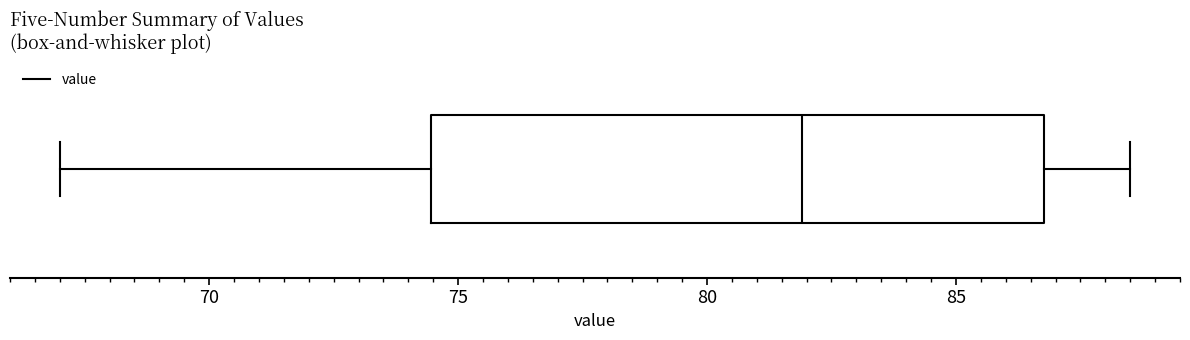

Read this box plot against the x-axis: the position of the median line, the range covered by the box, and the ends of both whiskers. The values are not printed on the chart, so give them approximately, as read against the axis.

median 82.0, box 74.5 to 87.0, whiskers 67.0 to 88.5